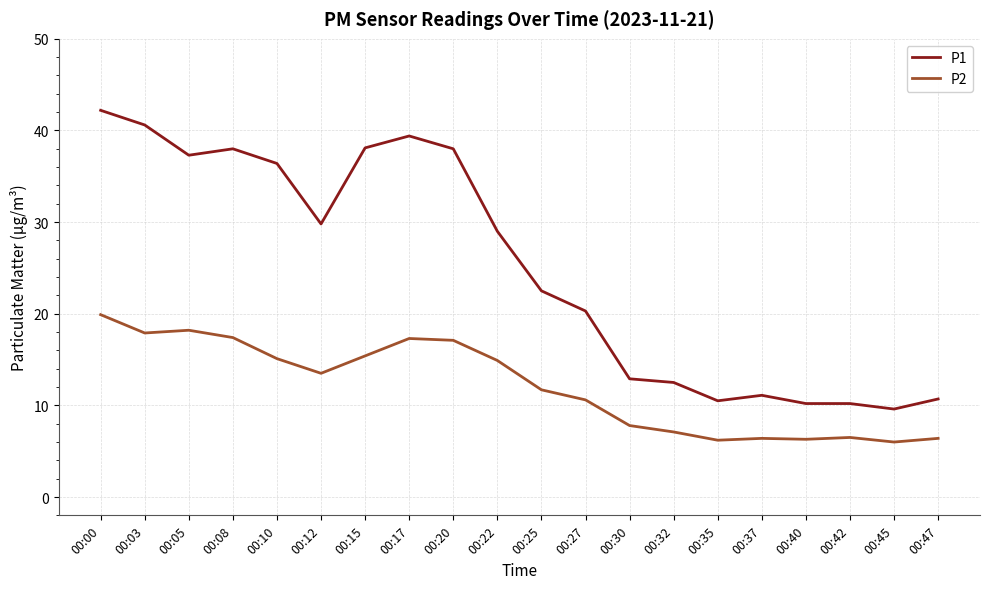

What is the approximate value of P2 at 00:37?

6.4